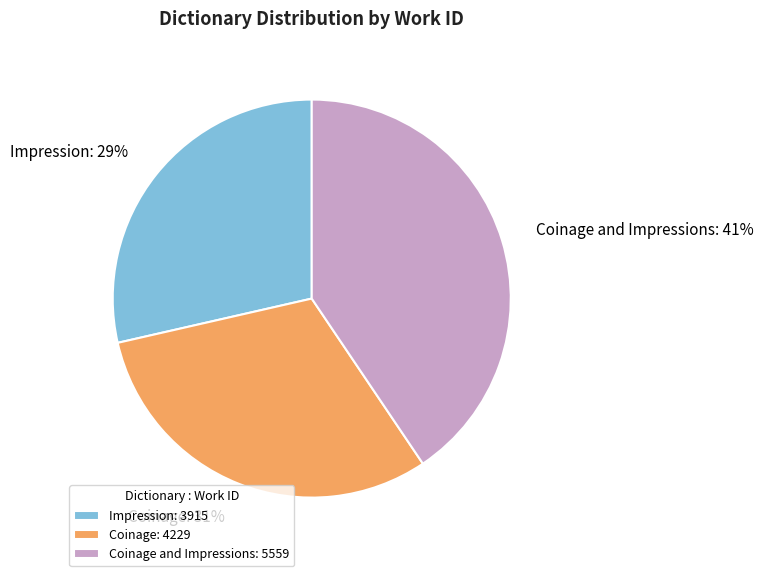

Which category has the smallest portion of the pie?

Impression